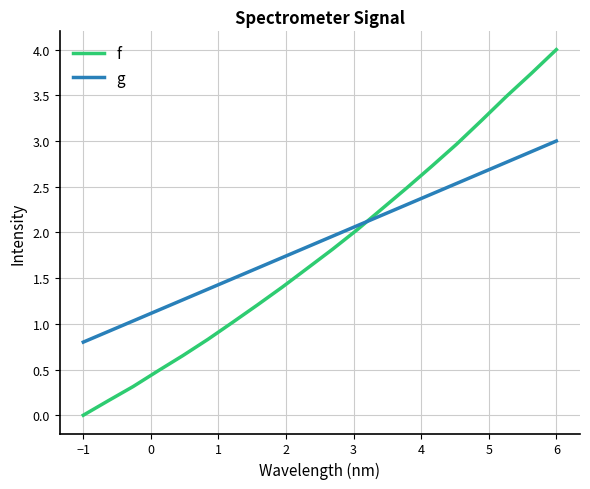

Which series has the widest spread of values?

f